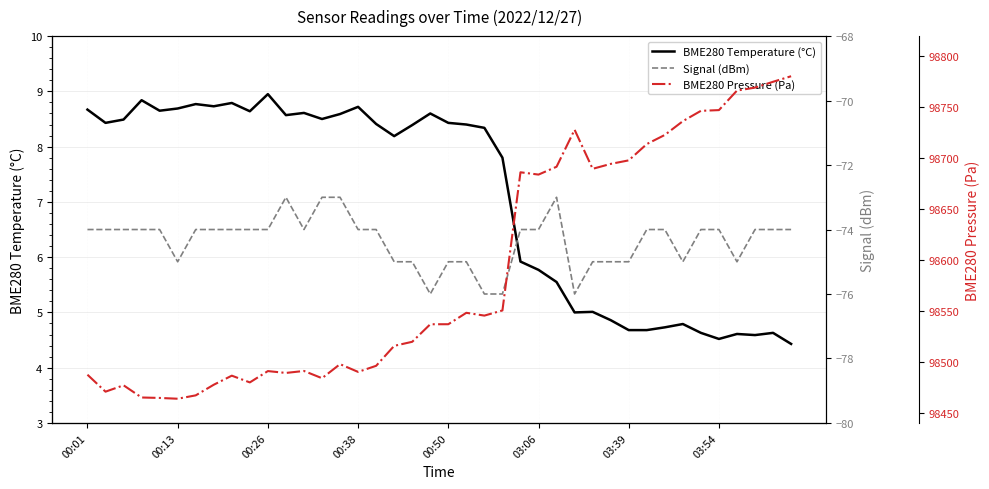

Where does the BME280 Pressure (Pa) series first go above 98536?

19